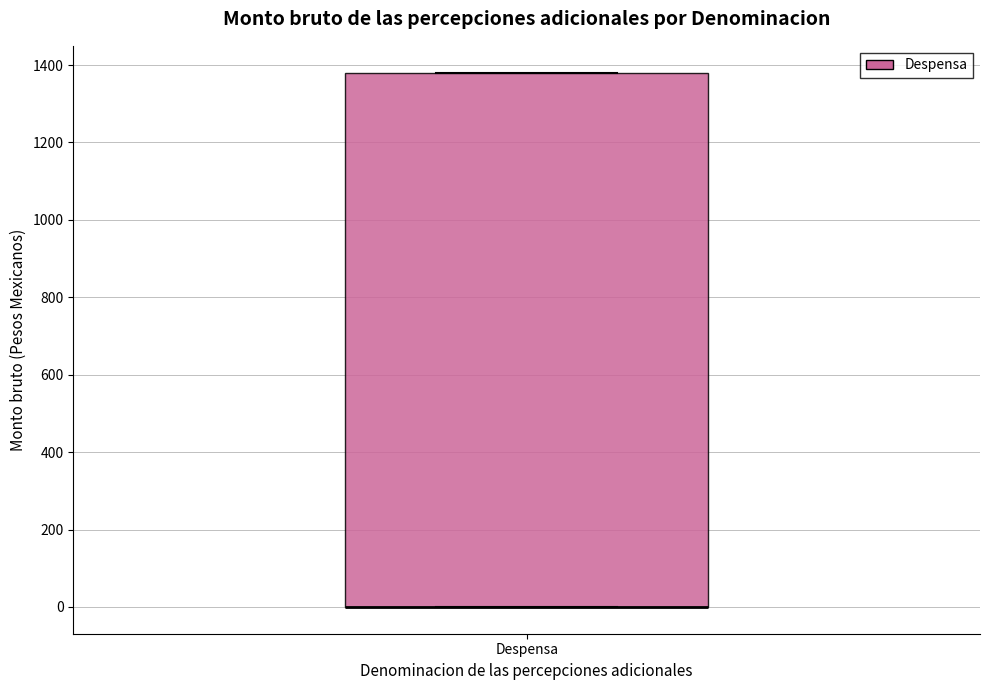

Where is the lower edge of the box for Despensa on the y-axis? The values are not printed on the chart, so give them approximately, as read against the axis.

0